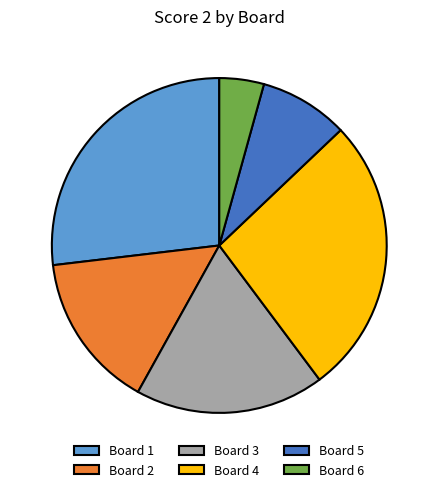

Is the sum of Board 1 and Board 4 greater than half?

Yes